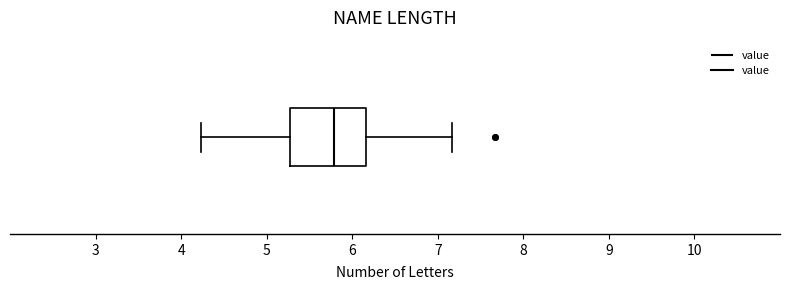

Where does the right whisker of the box end on the x-axis? The values are not printed on the chart, so give them approximately, as read against the axis.

7.2